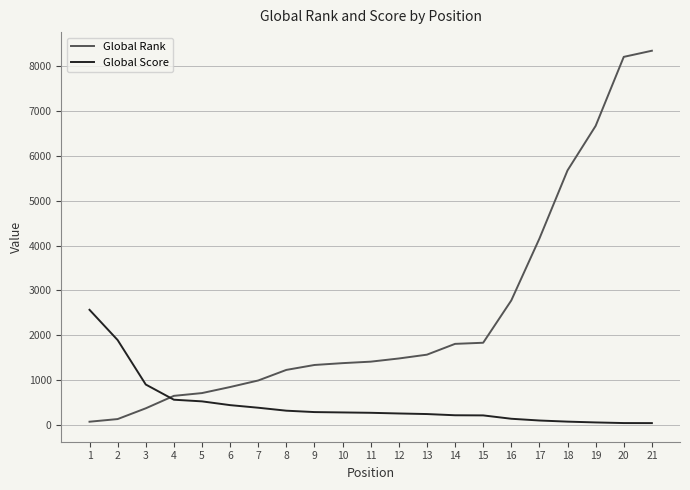

How many lines are shown in the chart?

2